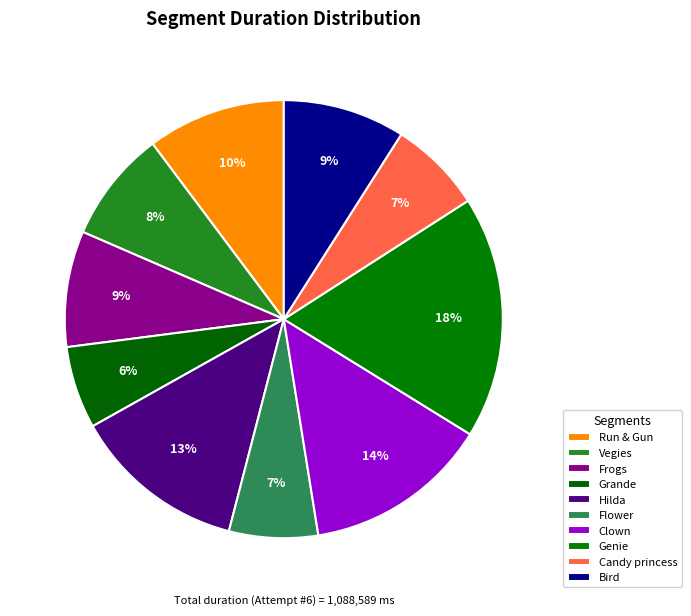

Count the number of slices in the pie.

10